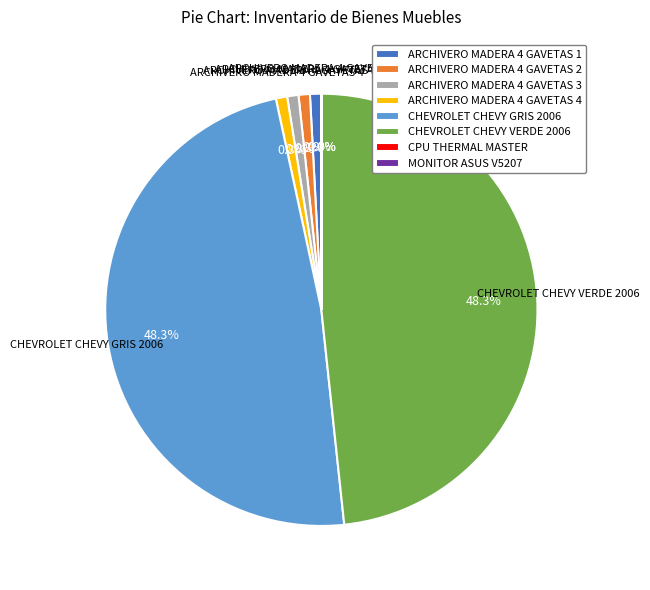

Does any single category account for the majority?

No